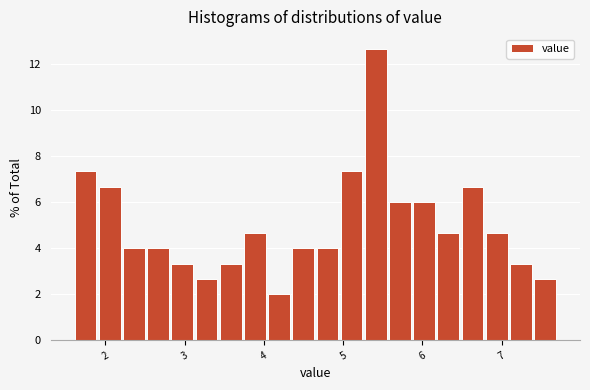

Read against the x-axis, roughly where is the centre of the tallest bar?

5.4